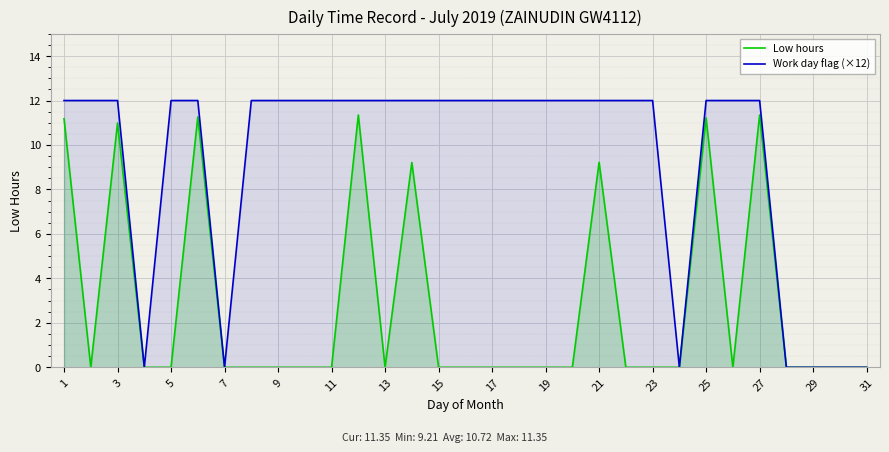

What is the difference between the second highest and minimum values in the Low hours series?

11.3